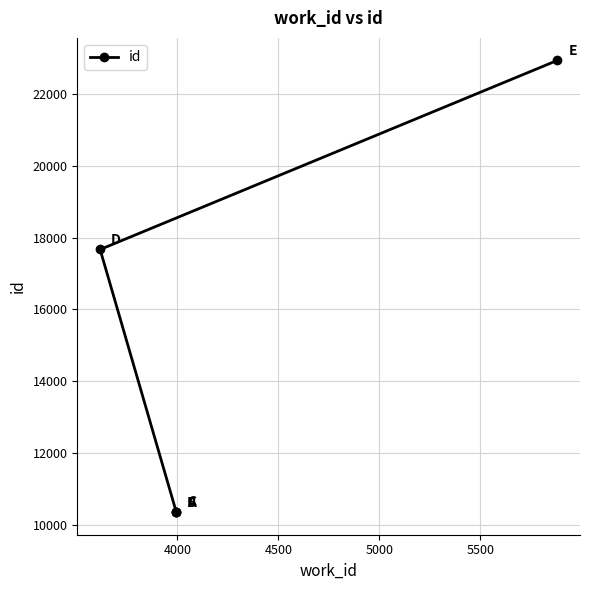

What is the difference between the maximum and minimum values?

12557